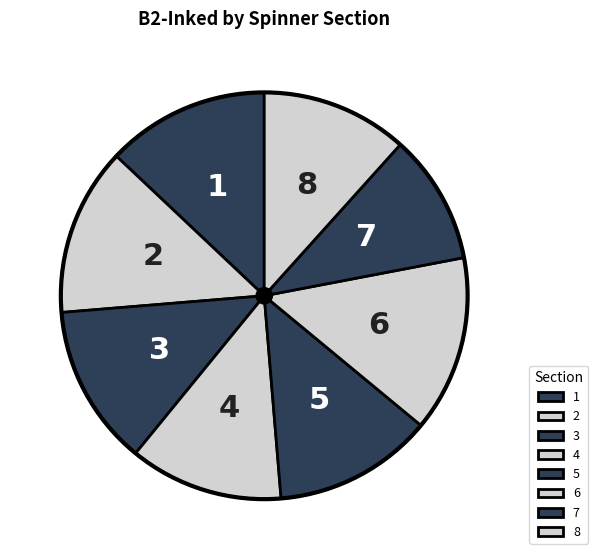

How many slices are in this pie chart?

8